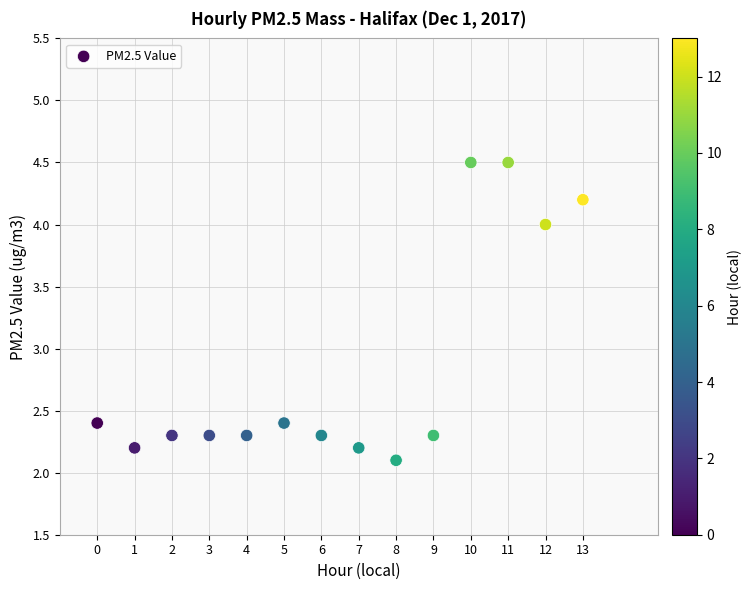

What is the range of Y values (max minus min)?

2.4